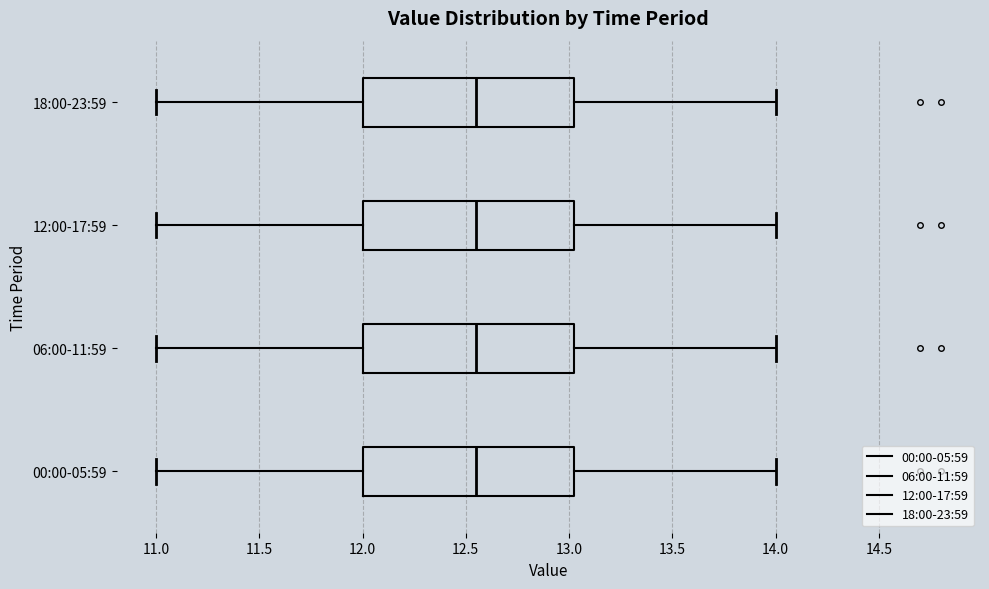

Reading bottom to top, transcribe this box plot: for each box, give where its median line is, the range the box spans, and where its two whiskers end, as read against the x-axis. The values are not printed on the chart, so give them approximately, as read against the axis.

00:00-05:59: median 12.55, box 12.00 to 13.05, whiskers 11.00 to 14.00
06:00-11:59: median 12.55, box 12.00 to 13.05, whiskers 11.00 to 14.00
12:00-17:59: median 12.55, box 12.00 to 13.05, whiskers 11.00 to 14.00
18:00-23:59: median 12.55, box 12.00 to 13.05, whiskers 11.00 to 14.00